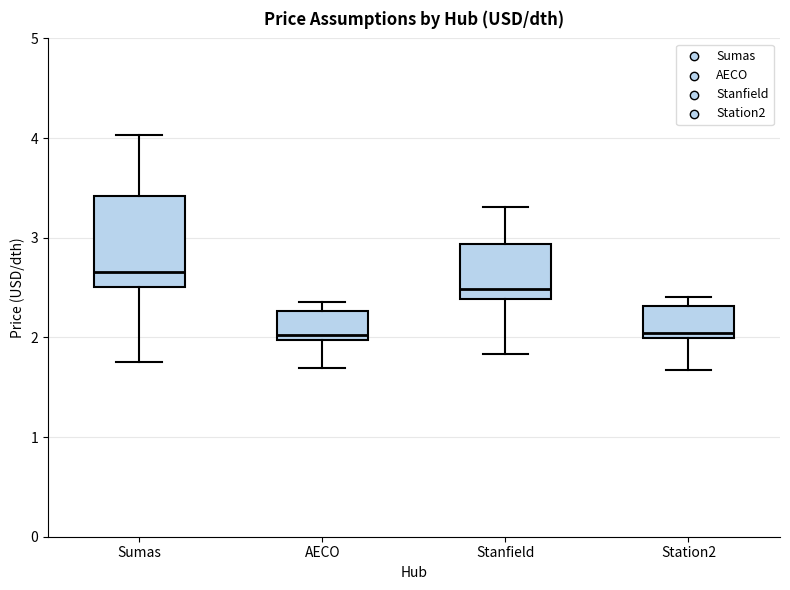

Where is the lower edge of the box for Sumas on the y-axis? The values are not printed on the chart, so give them approximately, as read against the axis.

2.5